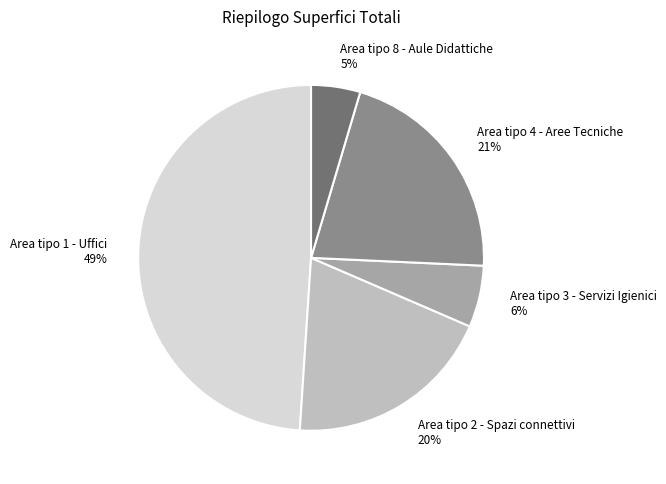

Which category has the biggest portion of the pie?

Area tipo 1 - Uffici